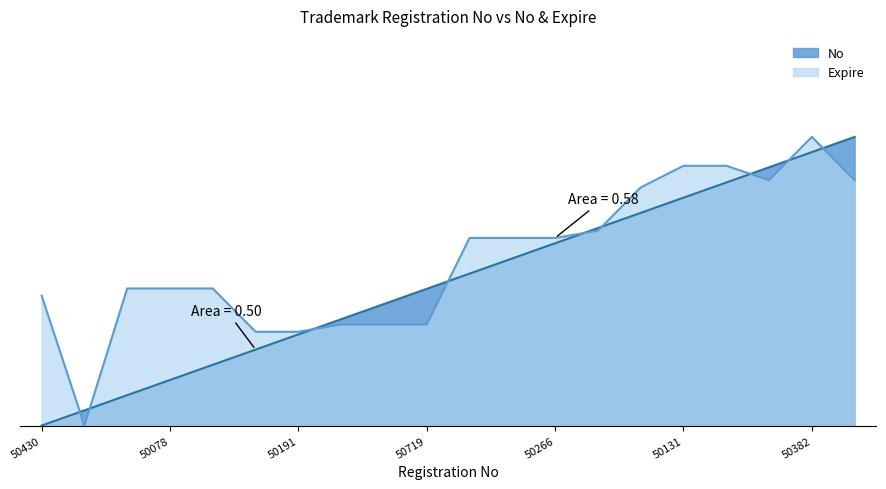

At how many categories does at least one series exceed 0?

20